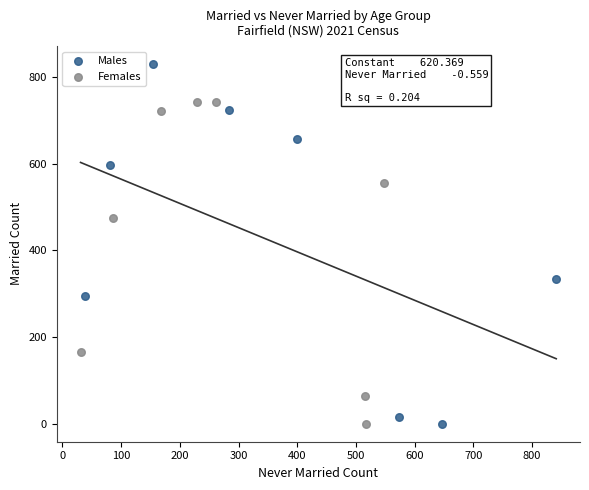

Which series reaches the maximum Y coordinate?

Males